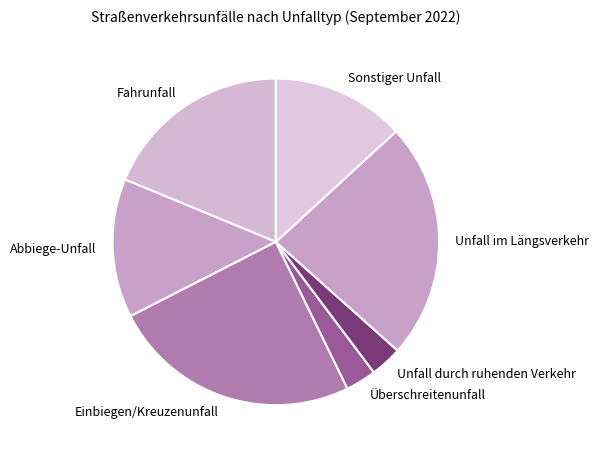

True or false: Fahrunfall accounts for 29% of the total.

False